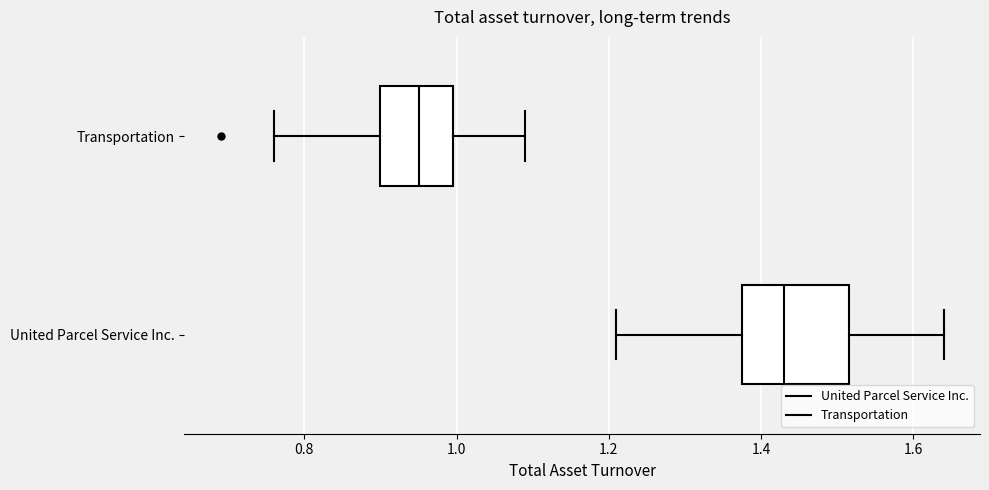

Which box has the furthest to the right median line?

United Parcel Service Inc.